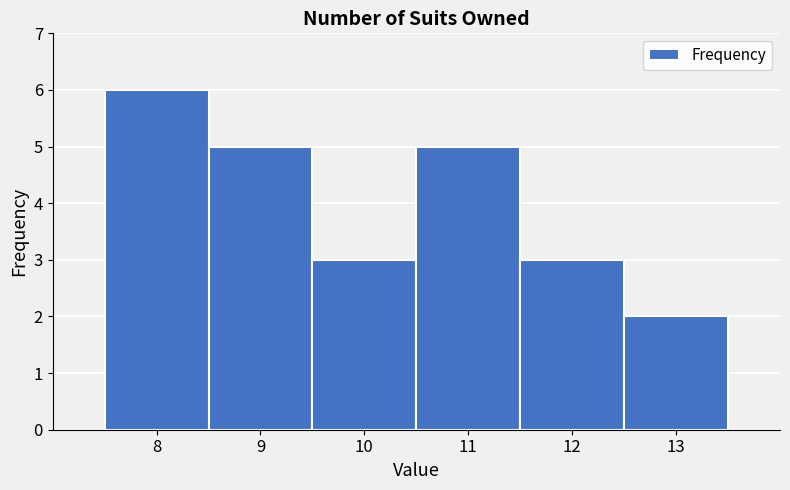

What is the height of the bar covering 10.5 to 11.5 on the x-axis? The values are not printed on the chart, so give them approximately, as read against the axis.

5